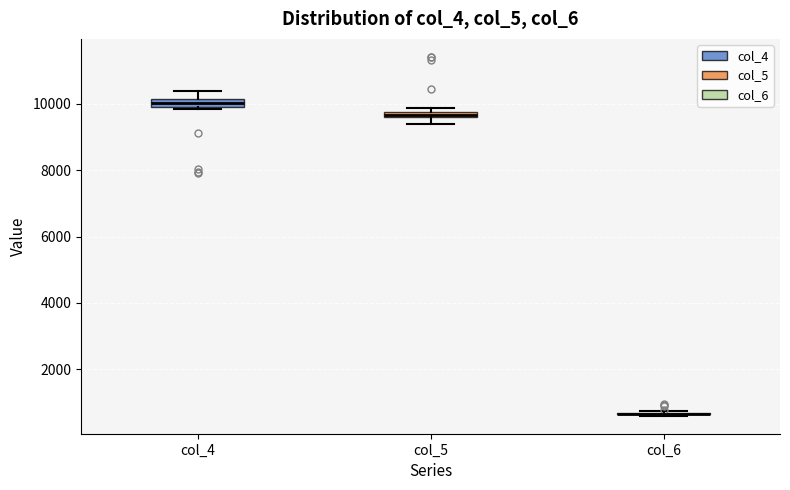

Where does the lower whisker of the box for col_5 end on the y-axis? The values are not printed on the chart, so give them approximately, as read against the axis.

9400